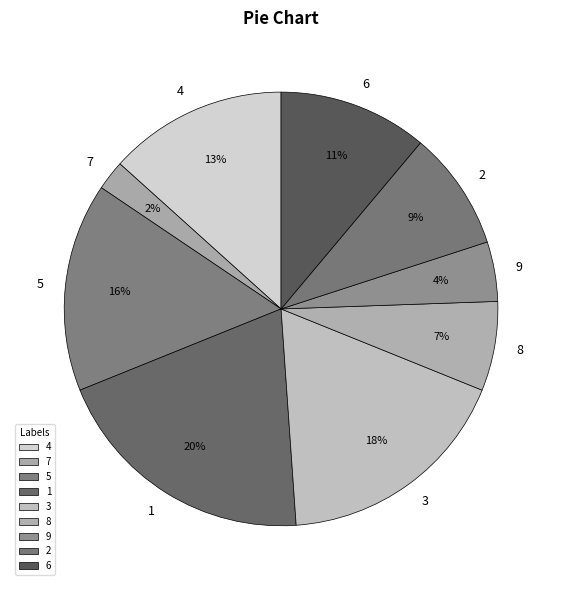

Does any single category account for the majority?

No